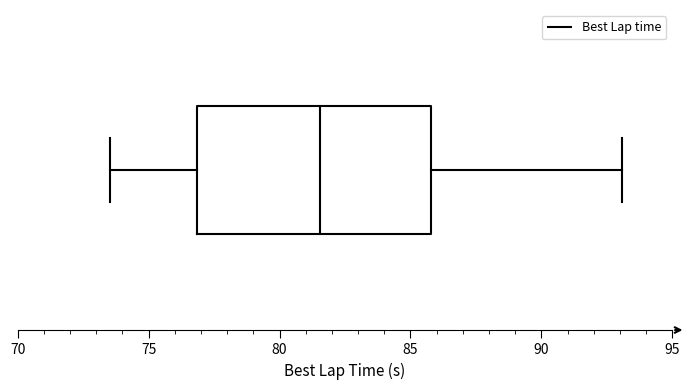

Where is the left edge of the box on the x-axis? The values are not printed on the chart, so give them approximately, as read against the axis.

77.0